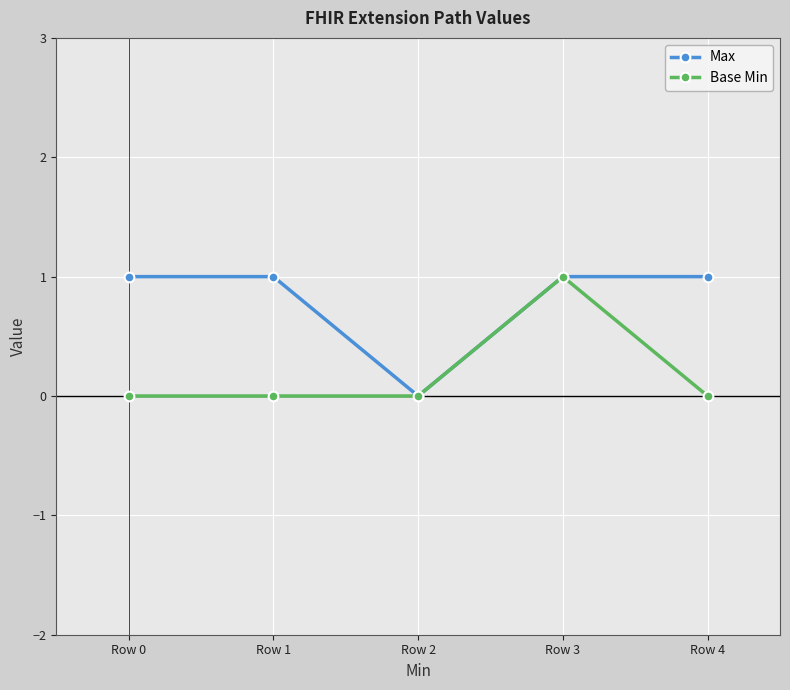

Which category has the lowest value in the Max series?

Row 2